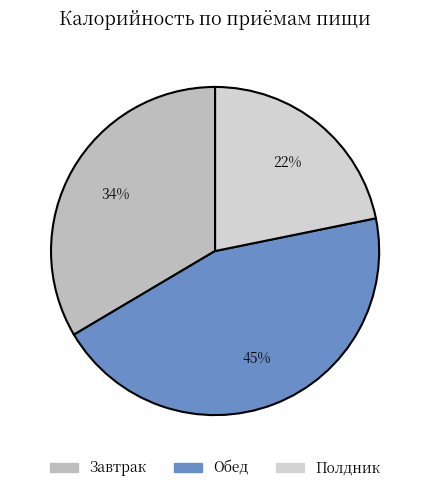

How many segments does this pie chart have?

3